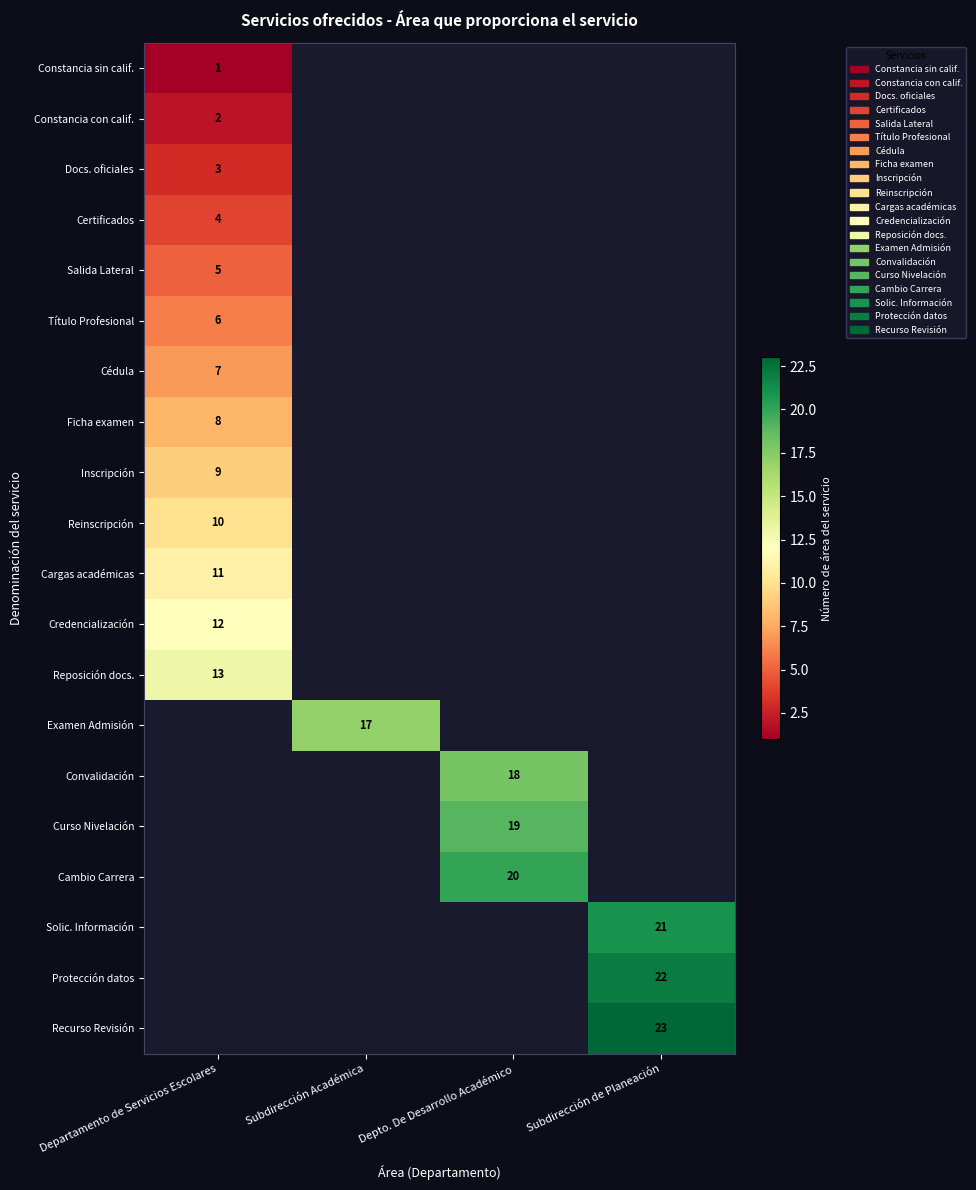

How many data points does each series have?

4